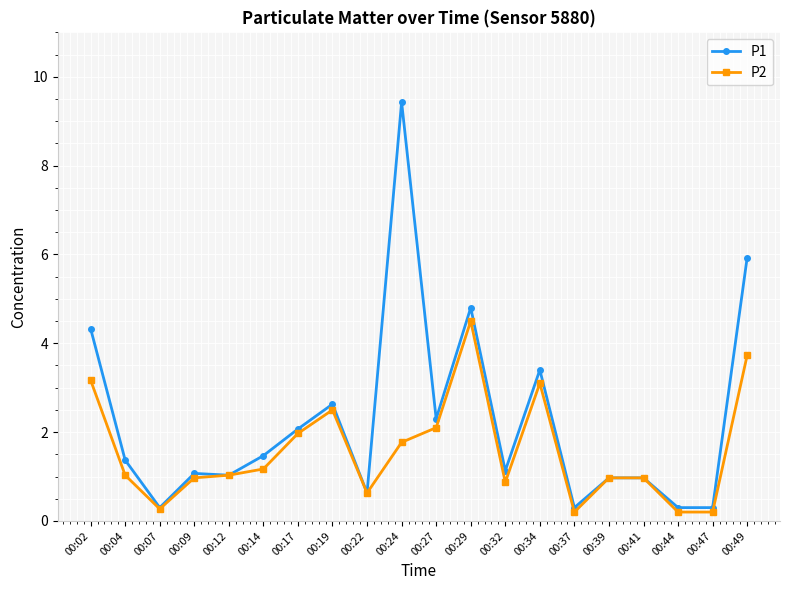

What is the highest value of the P2 series?

4.5